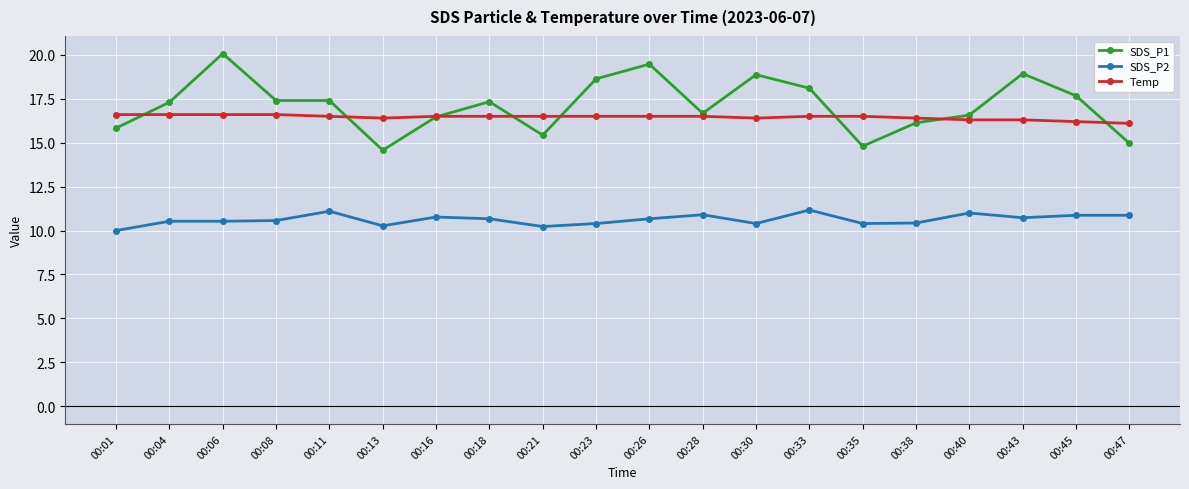

True or false: SDS_P1 has more than 1 interior local peaks.

True